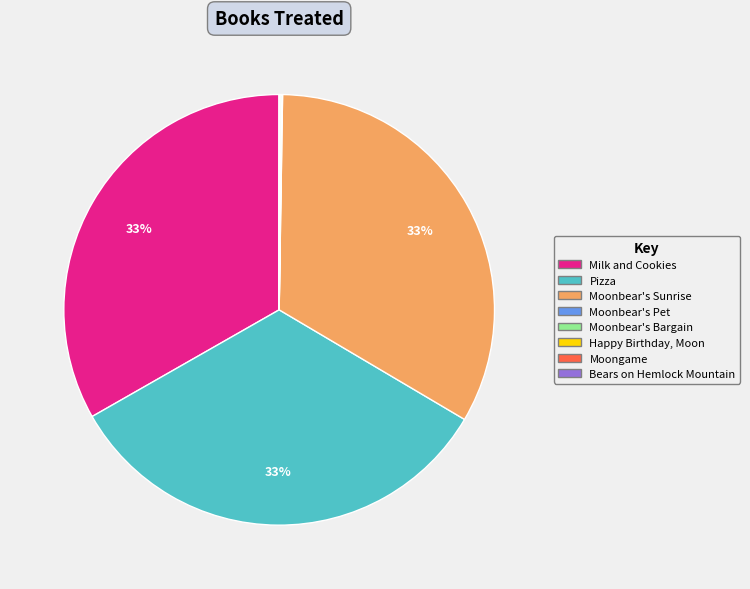

To the nearest percent, what percentage of the pie is Moonbear's Sunrise?

33%